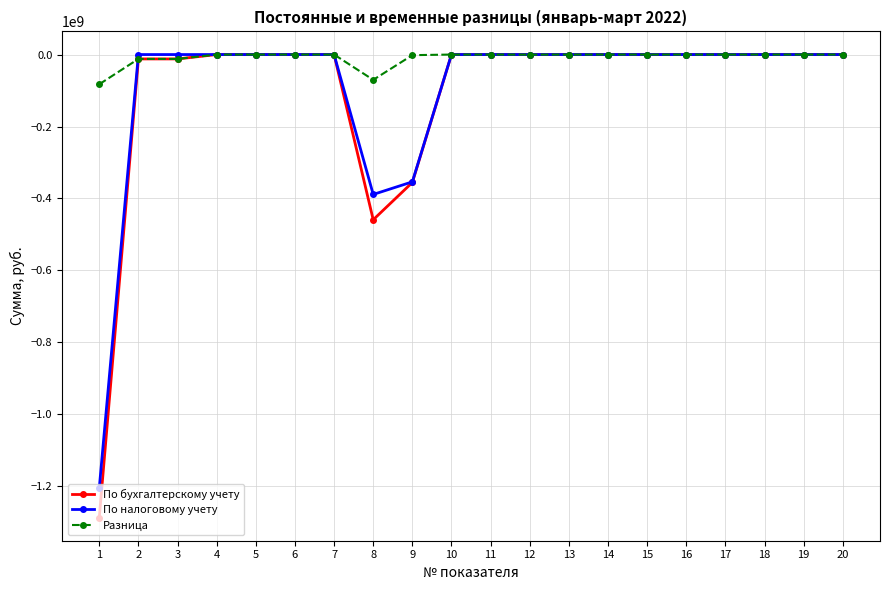

Which series has the widest spread of values?

По бухгалтерскому учету